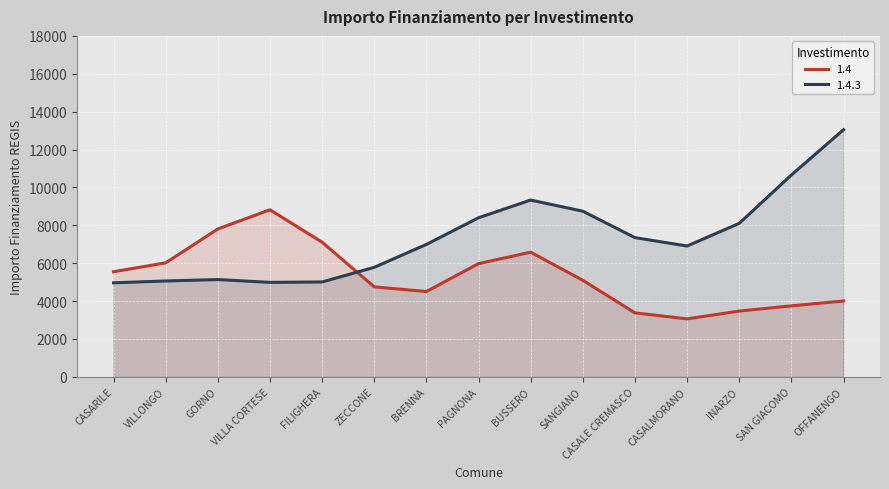

What is the difference between the 1.4 values at FILIGHERA and BUSSERO?

528.5